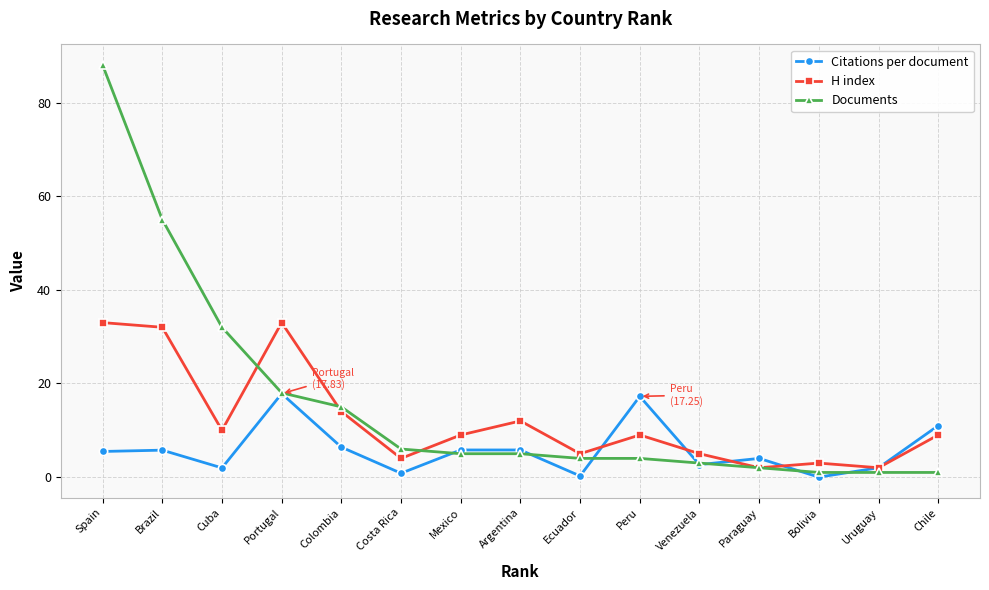

At how many categories does at least one series exceed 83?

1